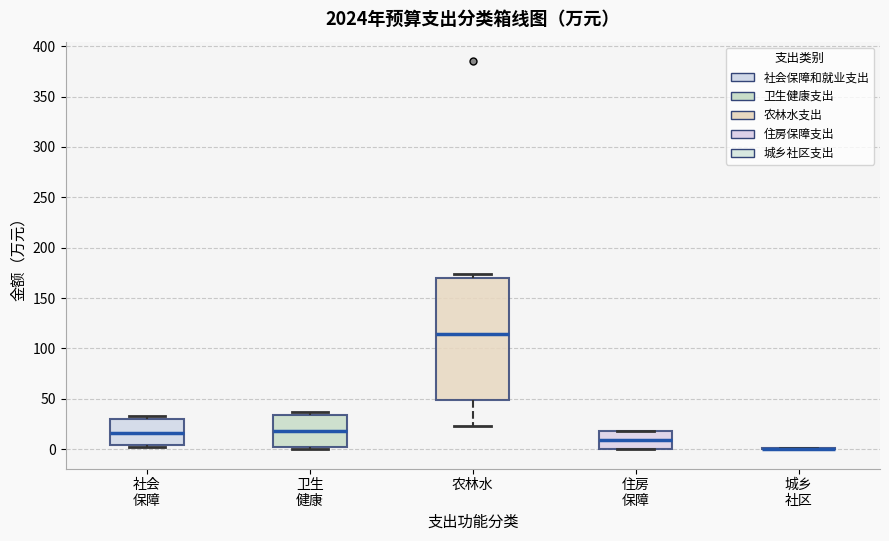

Reading left to right, read every box against the y-axis: the position of its median line, the range the box covers, and the ends of its whiskers. The values are not printed on the chart, so give them approximately, as read against the axis.

社会 保障: median 15, box 5 to 30, whiskers 0 to 35
卫生 健康: median 20, box 0 to 35, whiskers 0 (just below the box's lower edge) to 35 (just above the box's upper edge)
农林水: median 115, box 50 to 170, whiskers 25 to 175
住房 保障: median 10, box 0 to 20, whiskers 0 to 20
城乡 社区: box collapsed to a line at 0, whiskers 0 to 0